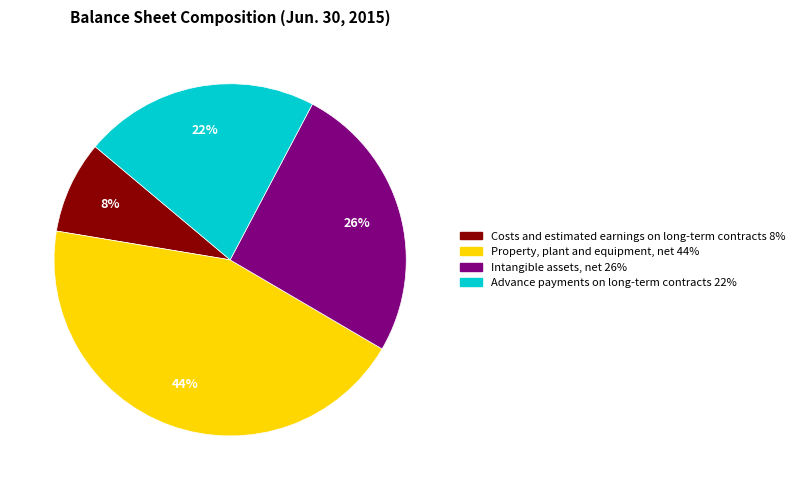

Which slice is the smallest?

Costs and estimated earnings on long-term contracts